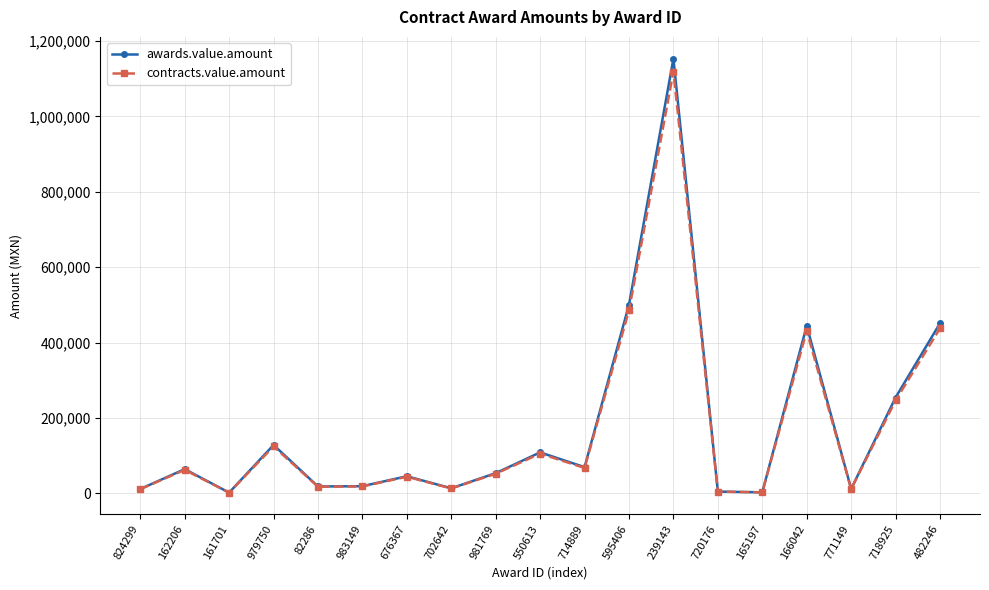

What is the total value across all series at 983149?

37824.0